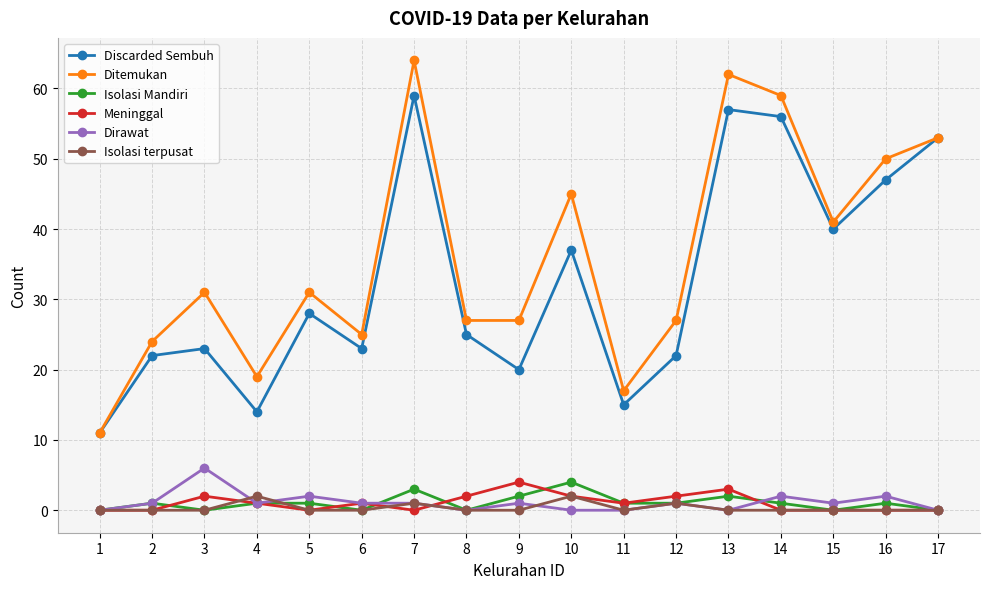

At how many categories does at least one series exceed 58?

3